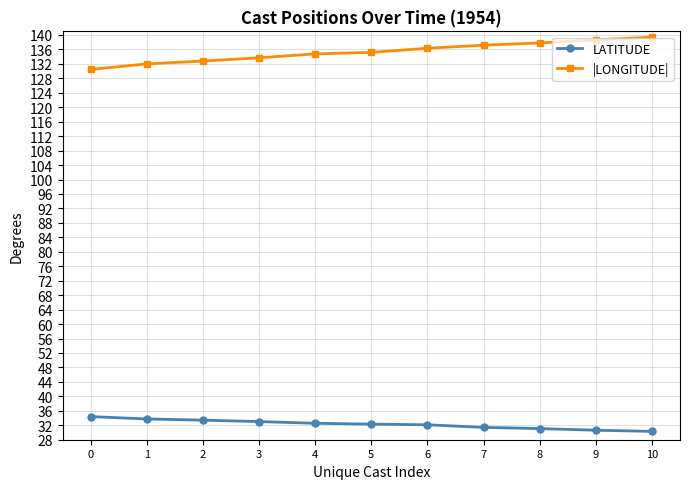

Is this an area chart (filled region under the line)?

No